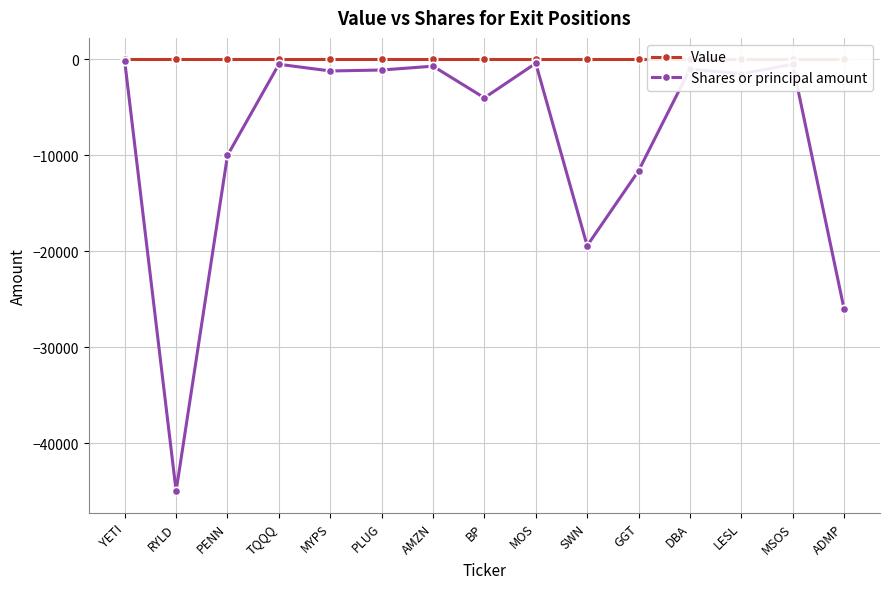

True or false: Value and Shares or principal amount cross at least once.

False